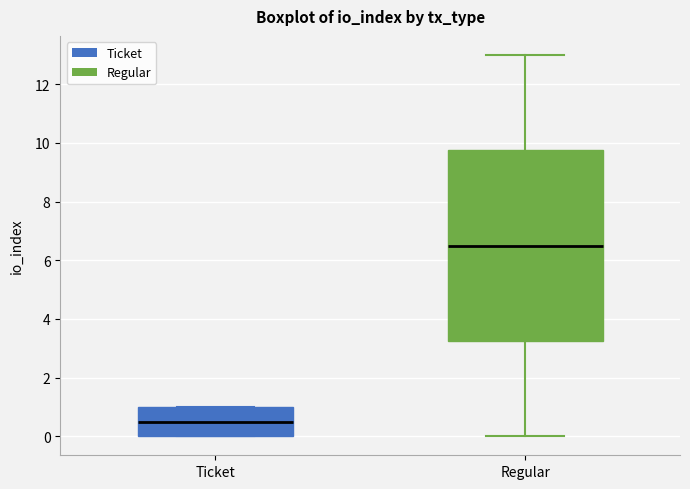

Which box has the lowest median line?

Ticket